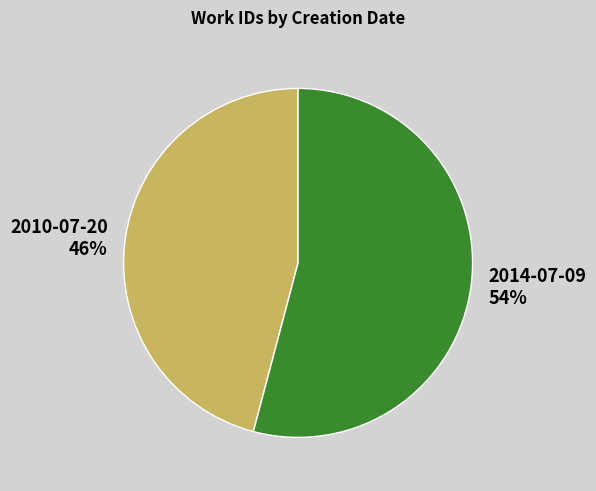

Does 2010-07-20 represent more than half of the total?

No